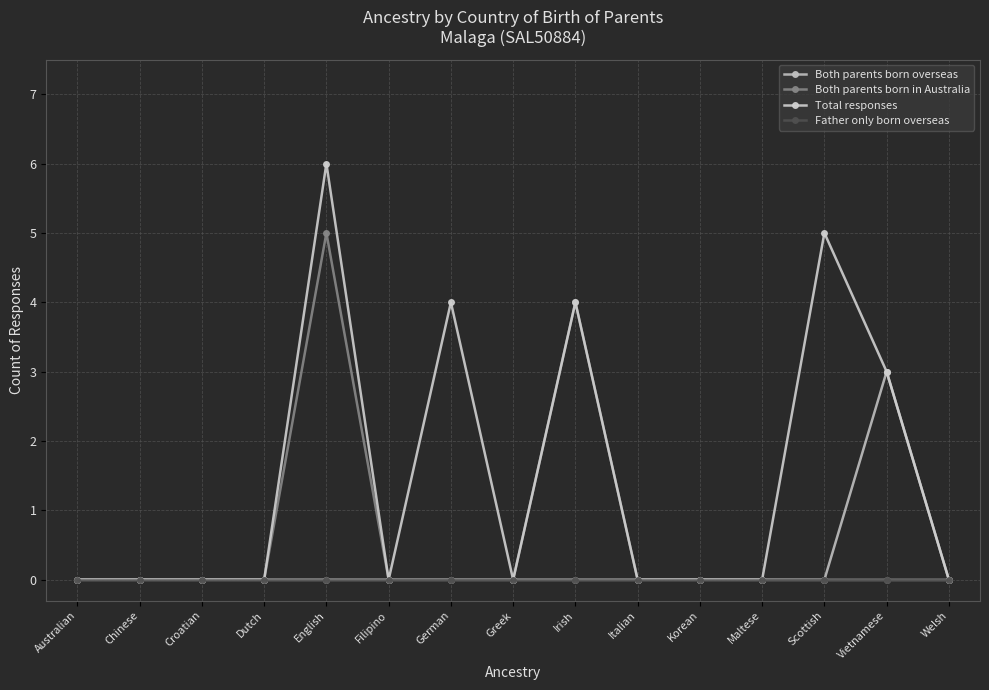

Reading left to right, transcribe all the data shown in this chart.

Both parents born overseas: Australian=0	Chinese=0	Croatian=0	Dutch=0	English=0	Filipino=0	German=0	Greek=0	Irish=0	Italian=0	Korean=0	Maltese=0	Scottish=0	Vietnamese=3	Welsh=0
Both parents born in Australia: Australian=0	Chinese=0	Croatian=0	Dutch=0	English=5	Filipino=0	German=0	Greek=0	Irish=4	Italian=0	Korean=0	Maltese=0	Scottish=0	Vietnamese=0	Welsh=0
Total responses: Australian=0	Chinese=0	Croatian=0	Dutch=0	English=6	Filipino=0	German=4	Greek=0	Irish=4	Italian=0	Korean=0	Maltese=0	Scottish=5	Vietnamese=3	Welsh=0
Father only born overseas: Australian=0	Chinese=0	Croatian=0	Dutch=0	English=0	Filipino=0	German=0	Greek=0	Irish=0	Italian=0	Korean=0	Maltese=0	Scottish=0	Vietnamese=0	Welsh=0